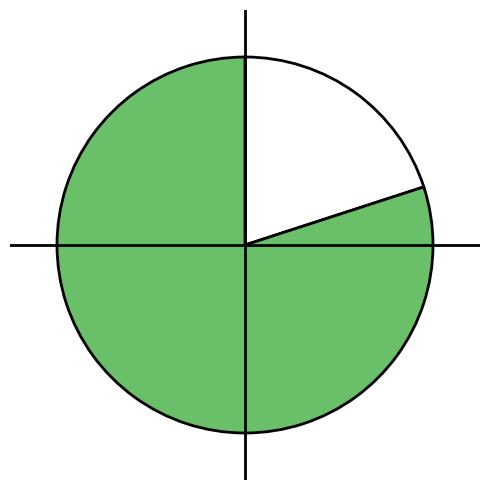

Is there a majority slice in this chart?

Yes